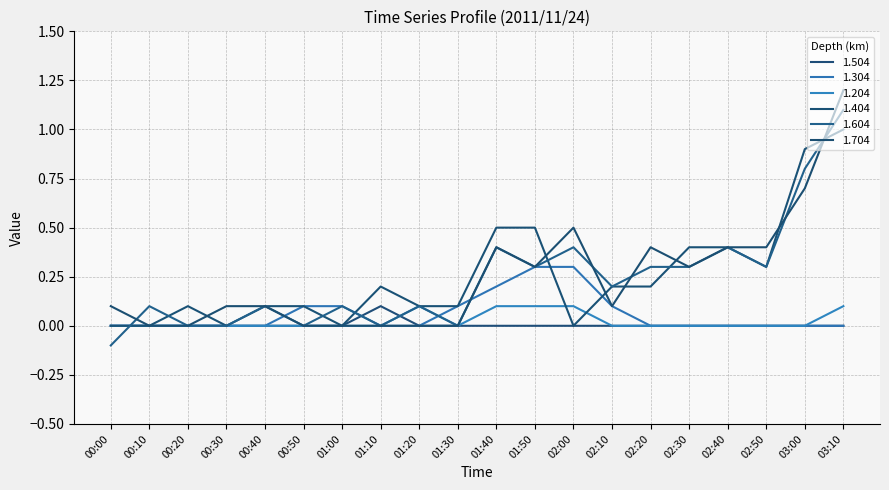

Which series ends up on top after the final intersection of 1.304 and 1.604?

1.604